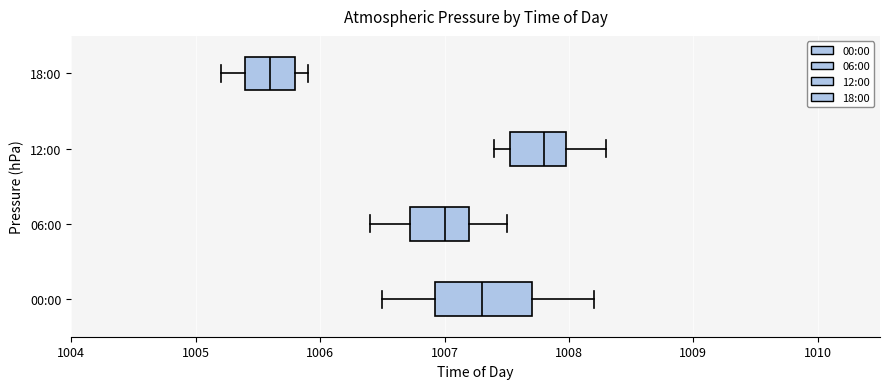

Reading bottom to top, read every box against the x-axis: the position of its median line, the range the box covers, and the ends of its whiskers. The values are not printed on the chart, so give them approximately, as read against the axis.

00:00: median 1007.3, box 1006.9 to 1007.7, whiskers 1006.5 to 1008.2
06:00: median 1007.0, box 1006.7 to 1007.2, whiskers 1006.4 to 1007.5
12:00: median 1007.8, box 1007.5 to 1008.0, whiskers 1007.4 to 1008.3
18:00: median 1005.6, box 1005.4 to 1005.8, whiskers 1005.2 to 1005.9